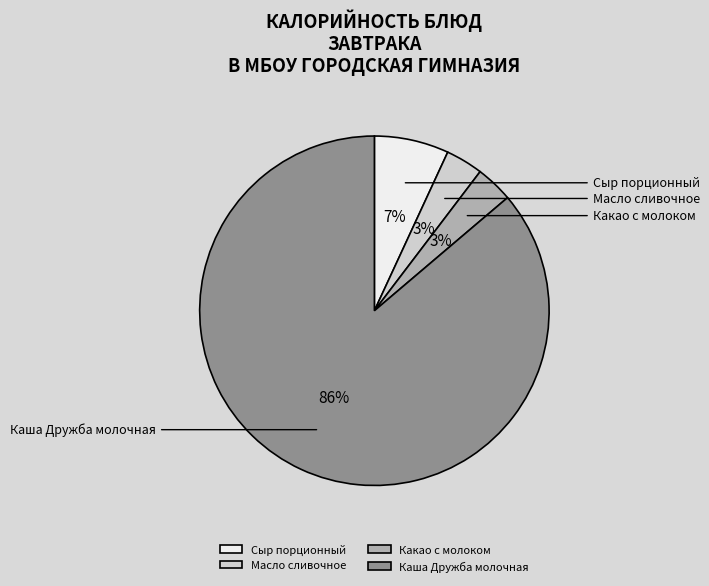

To the nearest percent, what portion does Масло сливочное represent?

3%